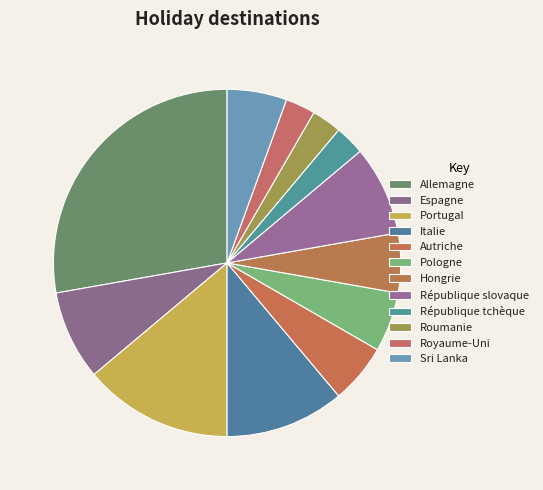

Is it true that Royaume-Uni is 15% of the pie?

False